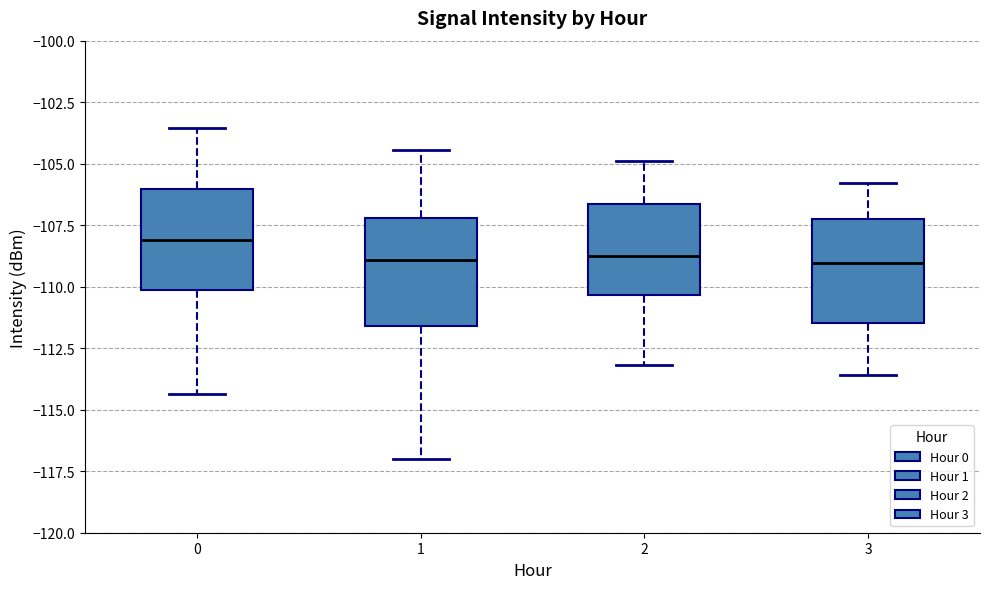

Reading left to right, read every box against the y-axis: the position of its median line, the range the box covers, and the ends of its whiskers. The values are not printed on the chart, so give them approximately, as read against the axis.

0: median -108.0, box -110.0 to -106.0, whiskers -114.5 to -103.5
1: median -109.0, box -111.5 to -107.0, whiskers -117.0 to -104.5
2: median -108.5, box -110.5 to -106.5, whiskers -113.0 to -105.0
3: median -109.0, box -111.5 to -107.0, whiskers -113.5 to -106.0